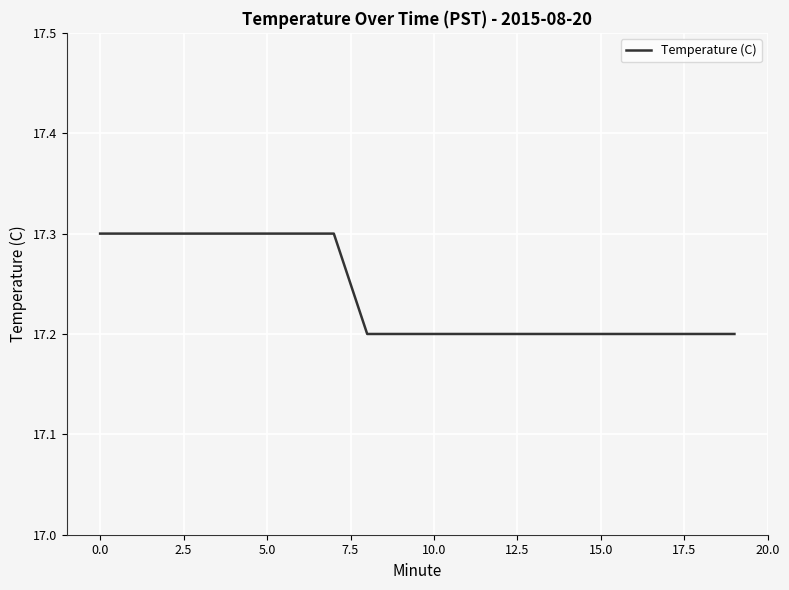

What is the greatest value displayed?

17.3